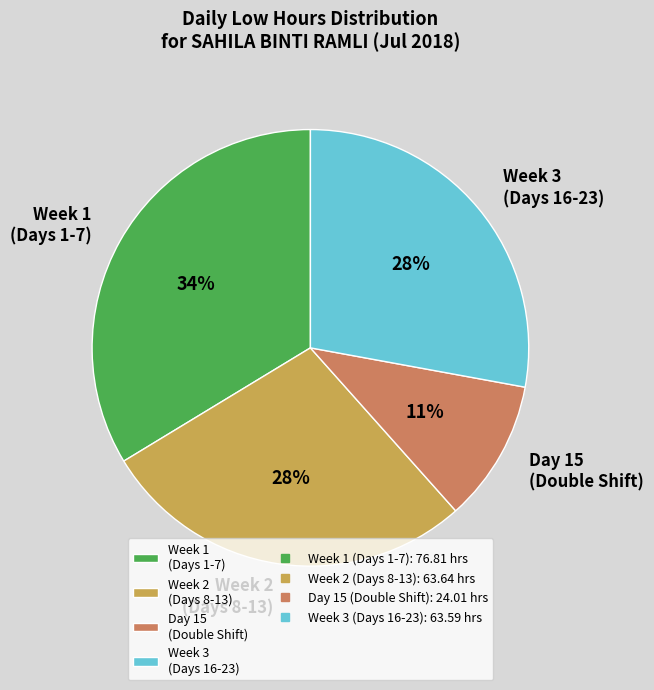

What percentage is the Week 1 (Days 1-7) slice, to the nearest percent?

34%